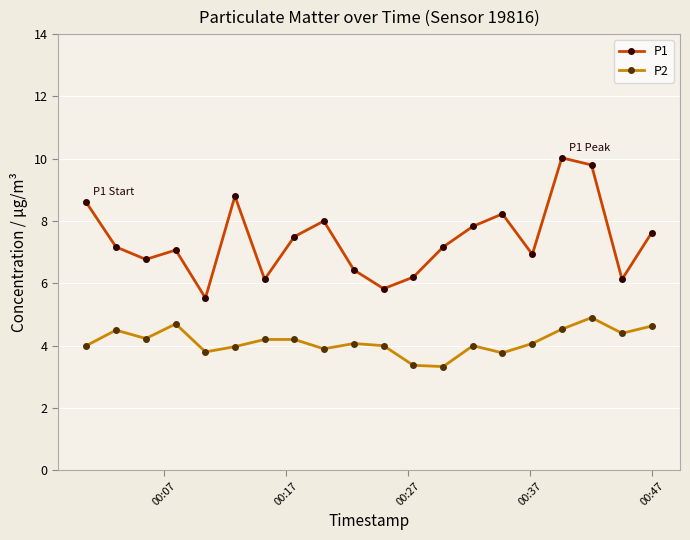

What is the sum of all P2 values?

82.6